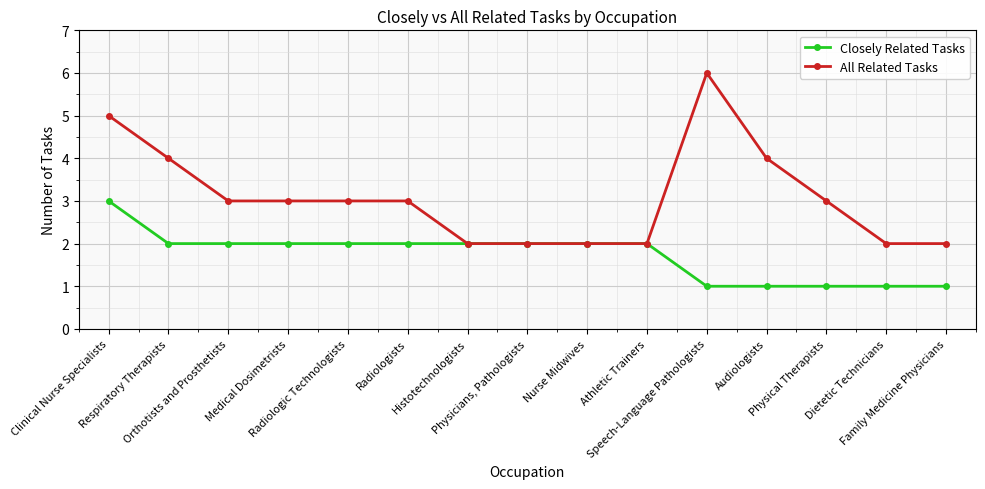

How many lines are shown in the chart?

2